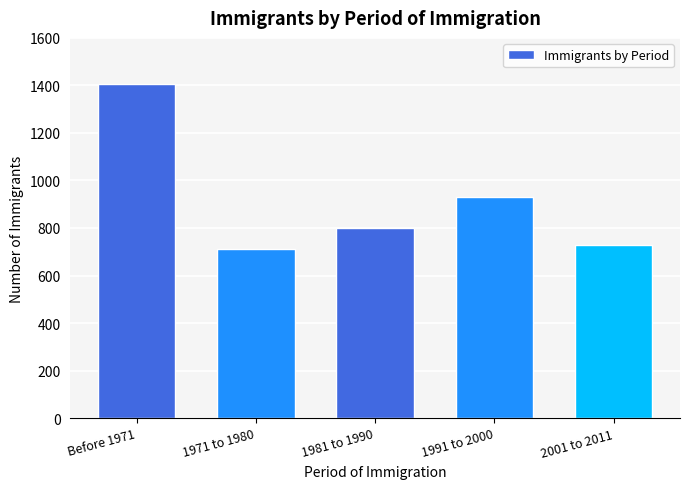

Reading right to left, extract all data points from this chart.

730	930	800	710	1405